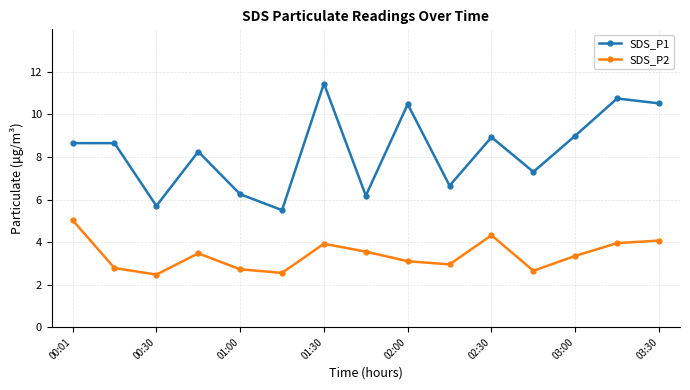

In SDS_P1, how many points are lower than both neighbors (excluding endpoints)?

5